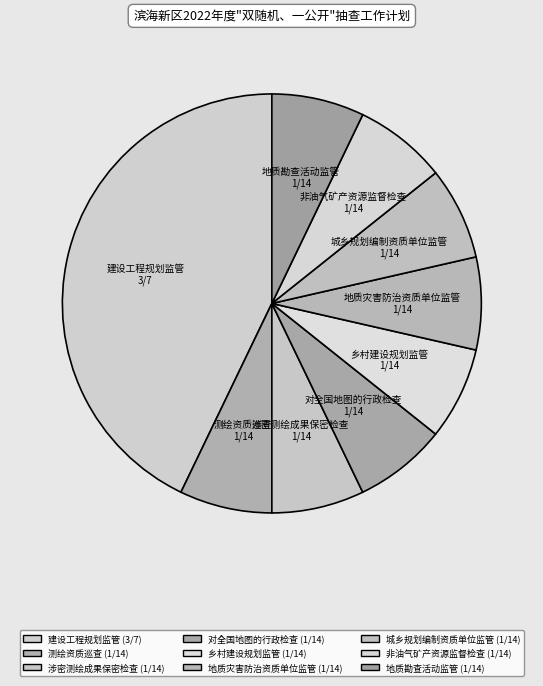

Which category has the biggest portion of the pie?

建设工程规划监管